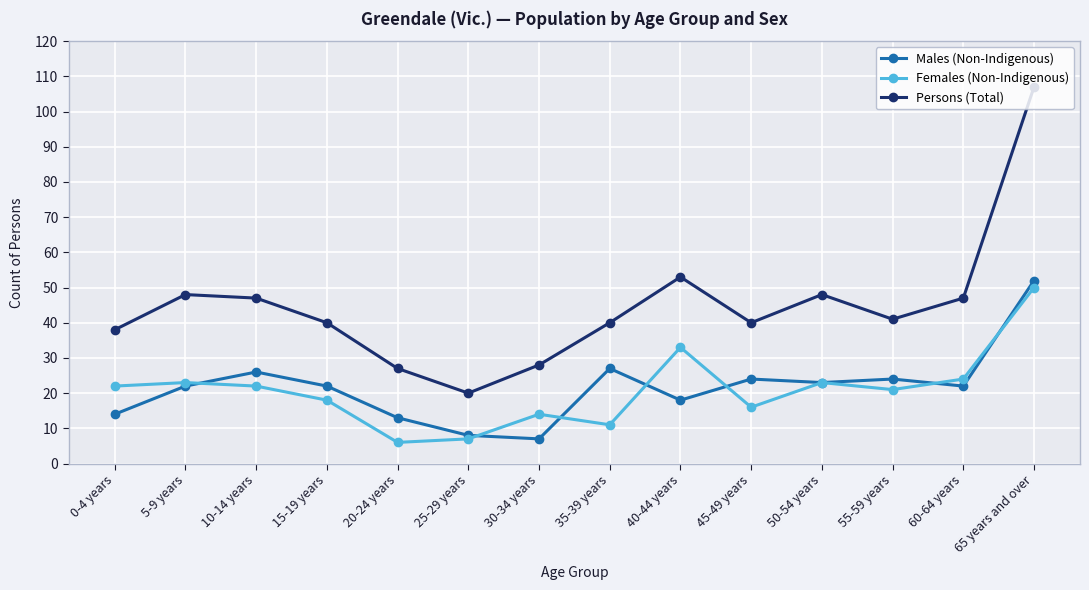

What are all the series names shown in the legend?

Males (Non-Indigenous), Females (Non-Indigenous), Persons (Total)